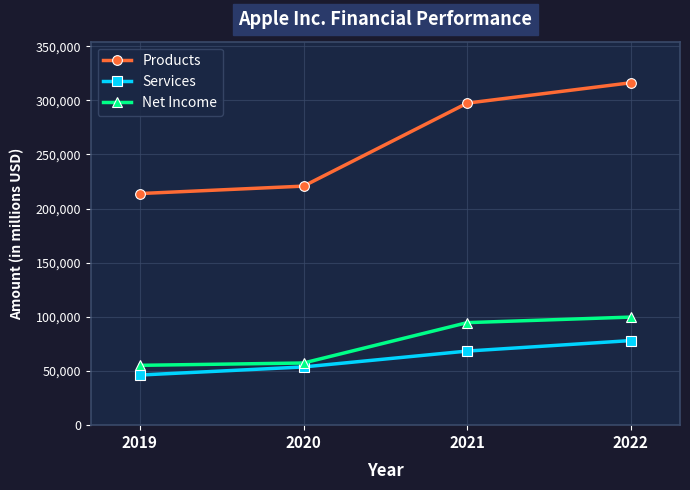

What is the maximum value for Net Income?

99803